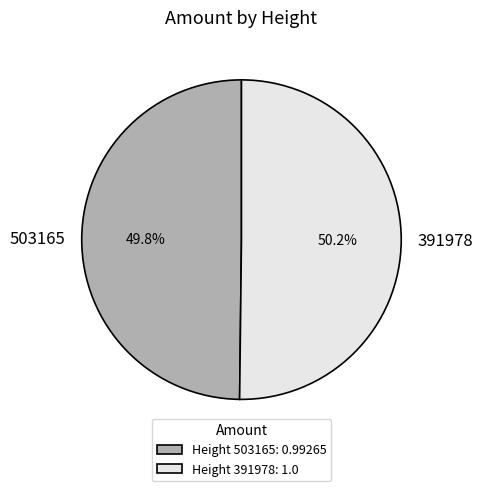

Is there a majority slice in this chart?

Yes